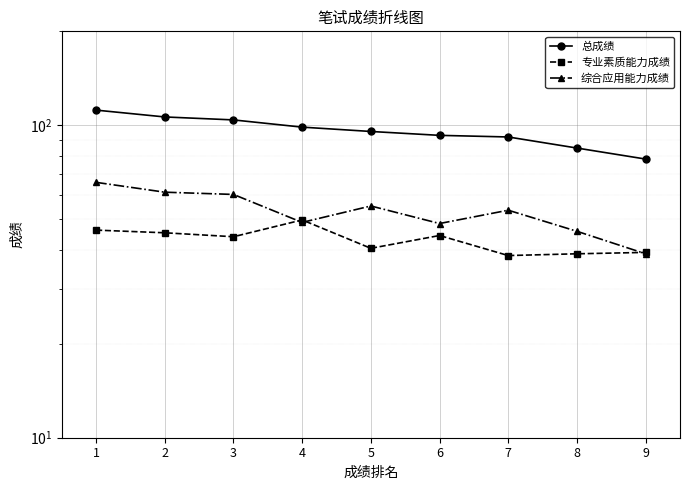

What is the highest value of the 专业素质能力成绩 series?

49.8